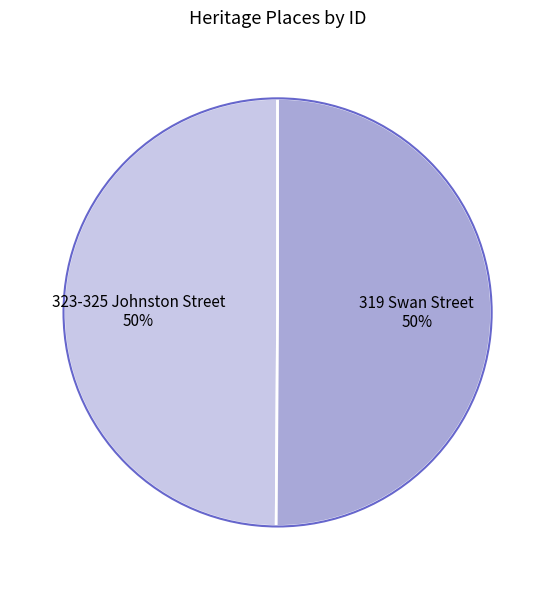

What percentage is the 319 Swan Street slice, to the nearest percent?

50%